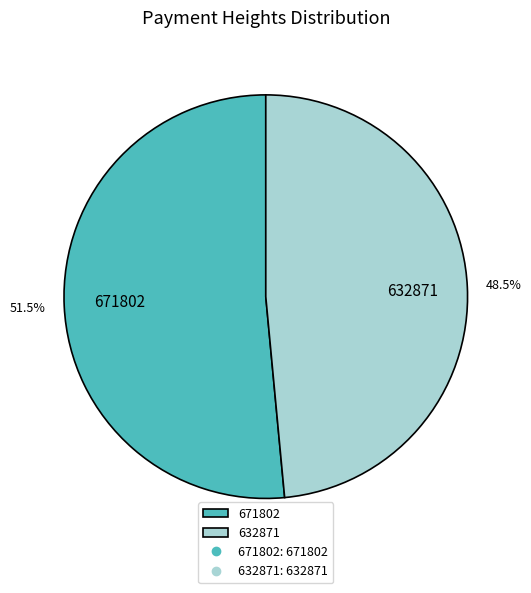

Which slice represents more than half of the pie?

671802